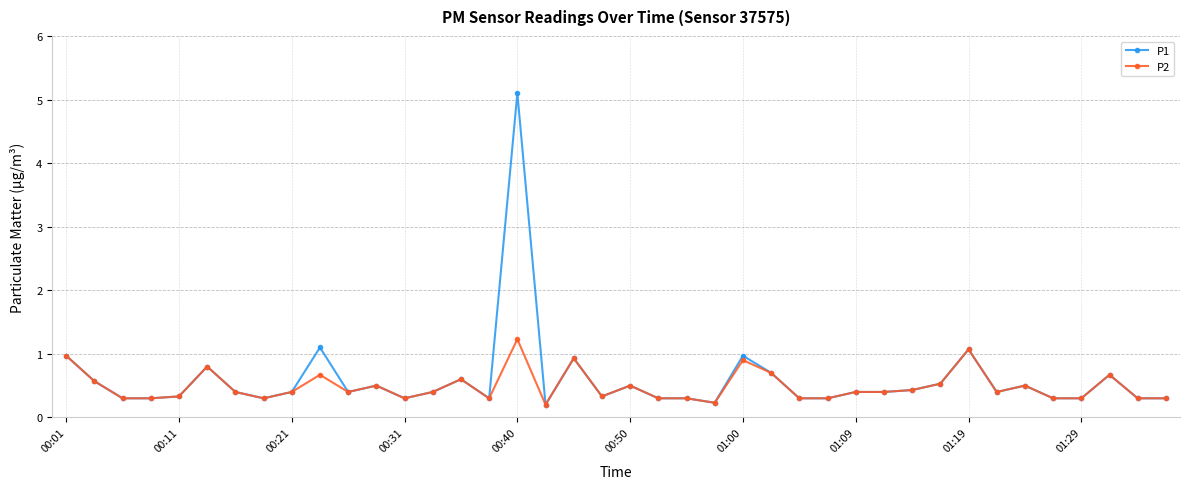

What is the smallest value displayed?

0.2